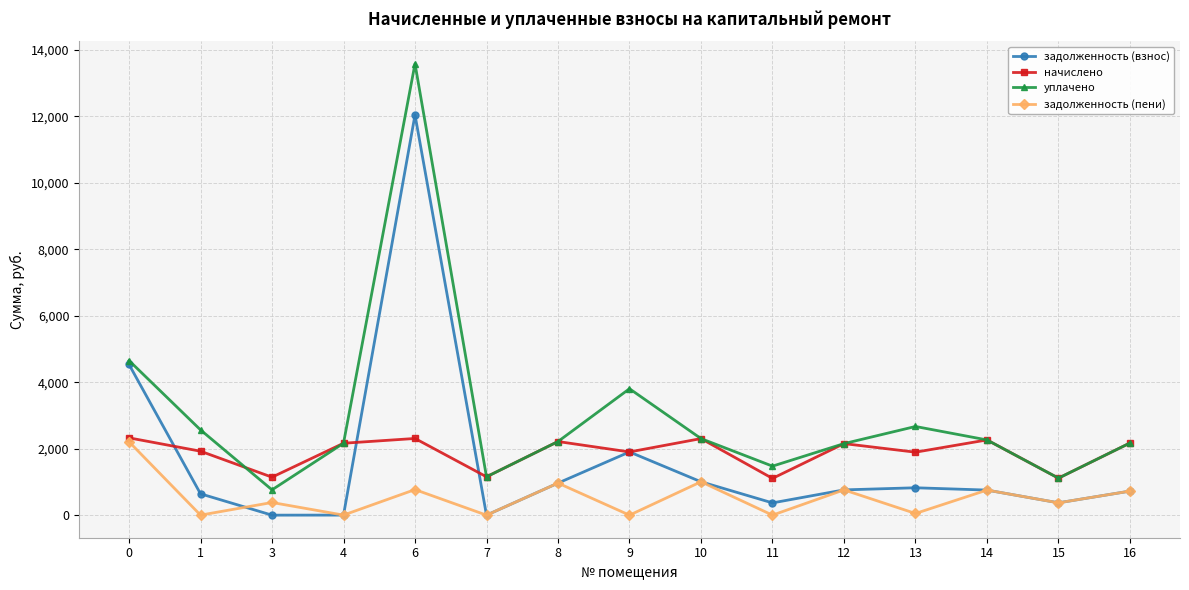

Is it true that начислено equals 2304.4 at 10?

True